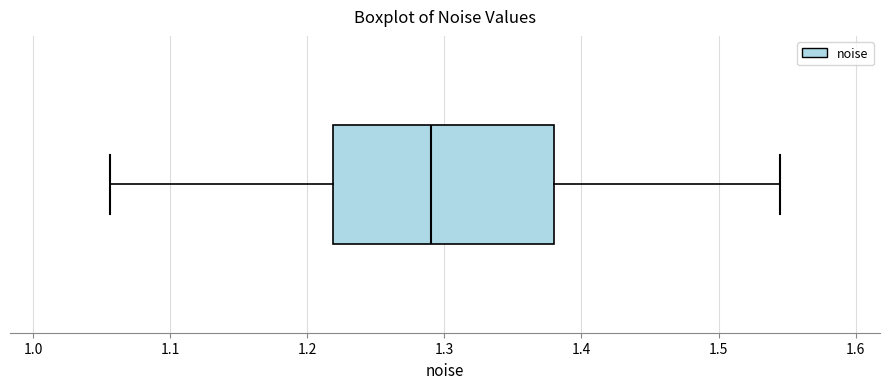

Where does the left whisker of the box end on the x-axis? The values are not printed on the chart, so give them approximately, as read against the axis.

1.06